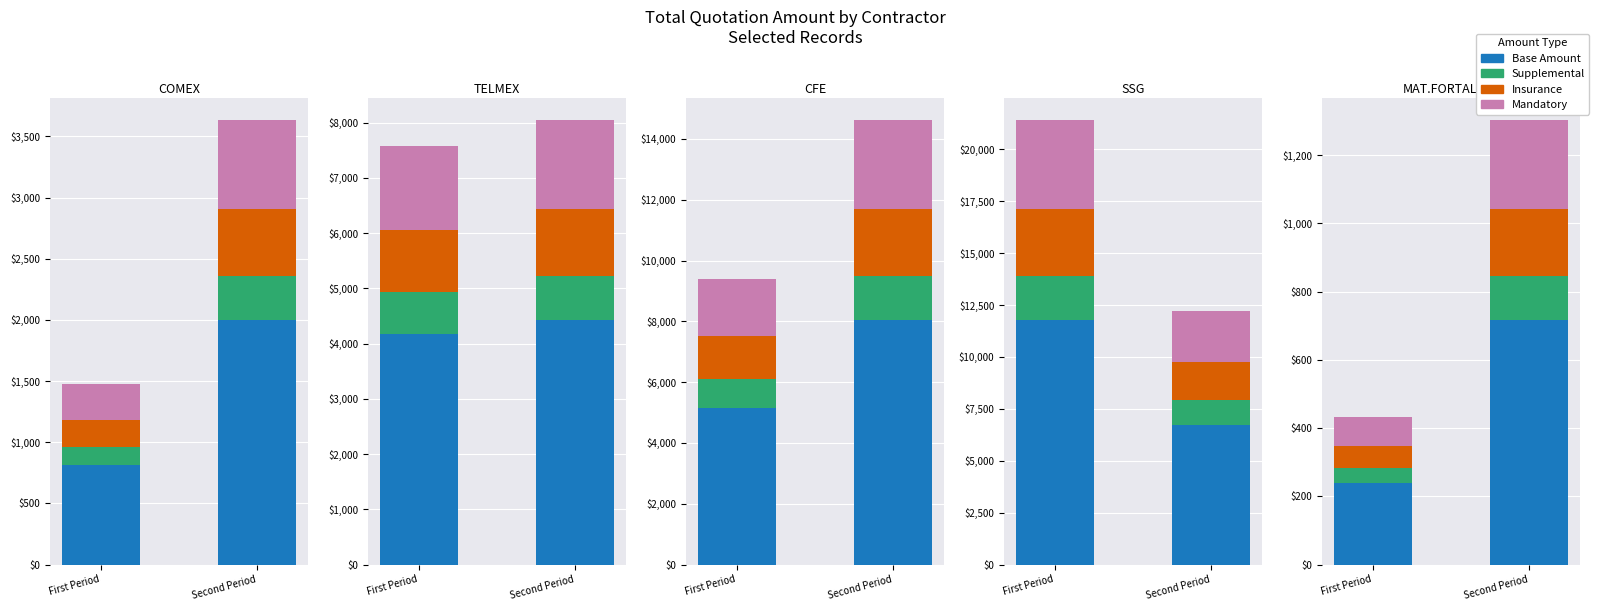

True or false: Mandatory has a value of 260.4 at Second Period.

True